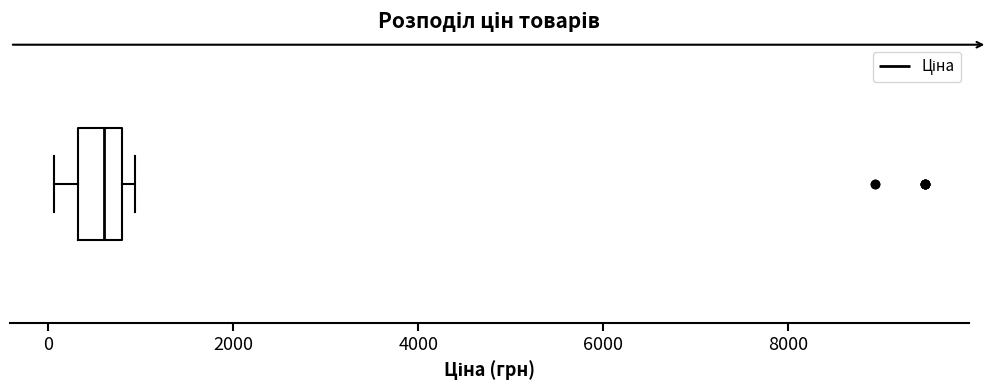

Read this box plot against the x-axis: the position of the median line, the range covered by the box, and the ends of both whiskers. The values are not printed on the chart, so give them approximately, as read against the axis.

median 600, box 400 to 800, whiskers 0 to 1000